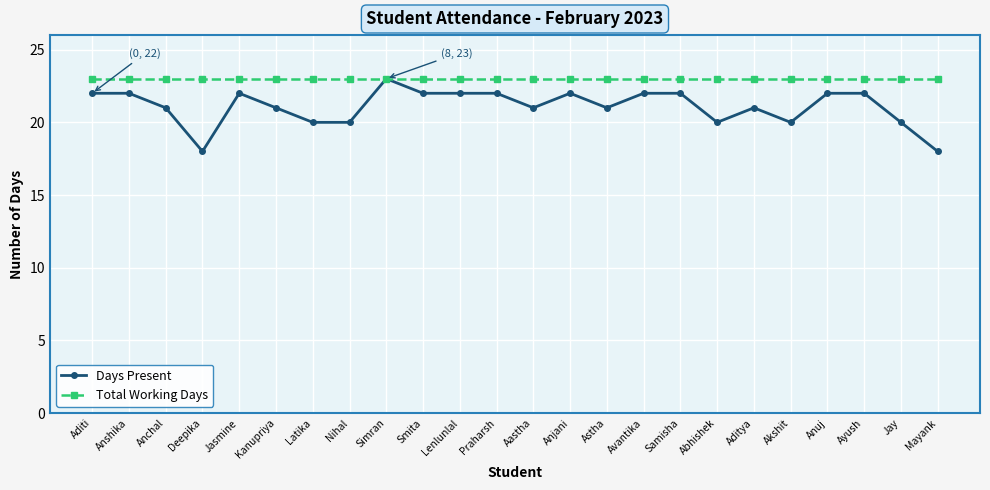

What is the label of the 17th point from the right?

Nihal